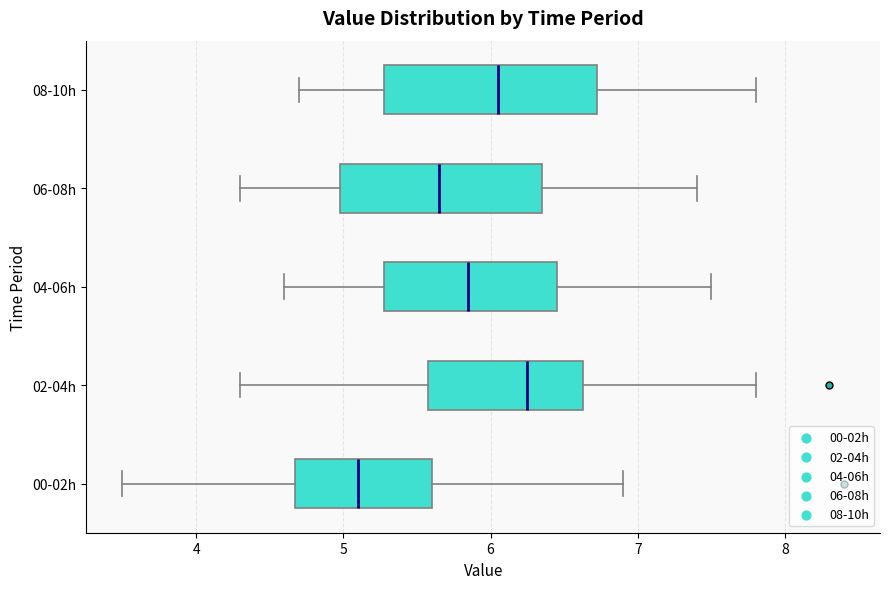

Reading bottom to top, read every box against the x-axis: the position of its median line, the range the box covers, and the ends of its whiskers. The values are not printed on the chart, so give them approximately, as read against the axis.

00-02h: median 5.1, box 4.7 to 5.6, whiskers 3.5 to 6.9
02-04h: median 6.3, box 5.6 to 6.6, whiskers 4.3 to 7.8
04-06h: median 5.9, box 5.3 to 6.5, whiskers 4.6 to 7.5
06-08h: median 5.7, box 5.0 to 6.4, whiskers 4.3 to 7.4
08-10h: median 6.1, box 5.3 to 6.7, whiskers 4.7 to 7.8